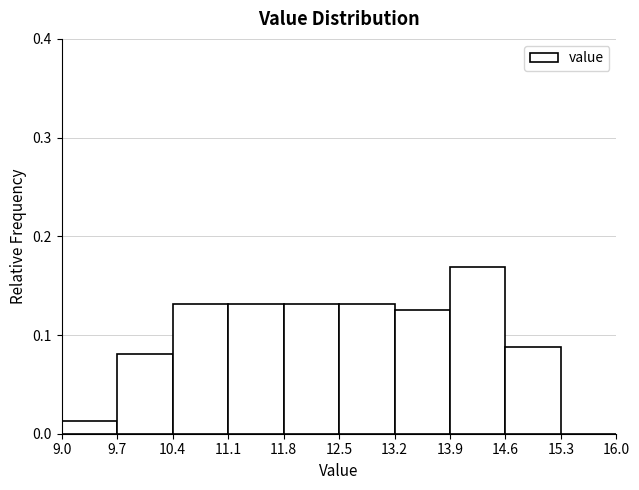

Reading left to right, transcribe this chart: for each bar, give the range it covers on the x-axis and its height. The values are not printed on the chart, so give them approximately, as read against the axis.

9.0 to 9.7: 0.01
9.7 to 10.4: 0.08
10.4 to 11.1: 0.13
11.1 to 11.8: 0.13
11.8 to 12.5: 0.13
12.5 to 13.2: 0.13
13.2 to 13.9: 0.13
13.9 to 14.6: 0.17
14.6 to 15.3: 0.09
15.3 to 16.0: 0